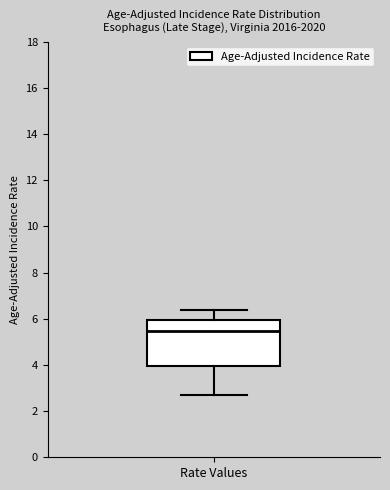

Transcribe this box plot: give where the median line is, the range the box spans, and where the two whiskers end, as read against the y-axis. The values are not printed on the chart, so give them approximately, as read against the axis.

median 5.4, box 4.0 to 6.0, whiskers 2.8 to 6.4